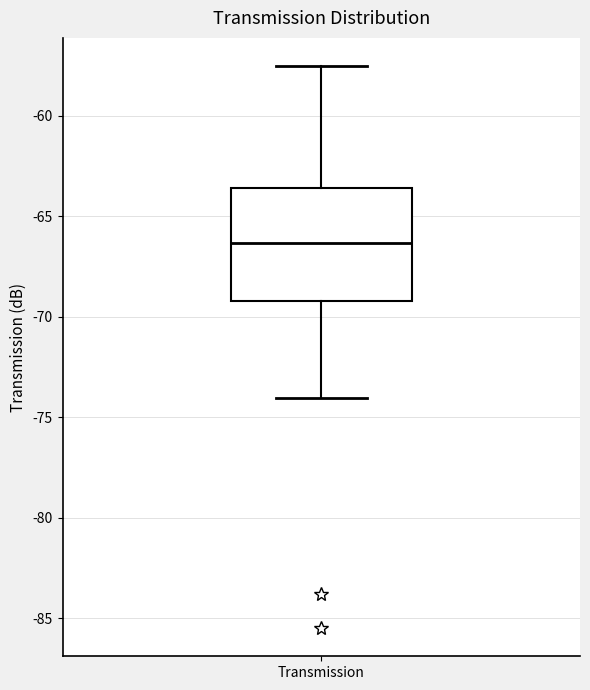

Read this box plot against the y-axis: the position of the median line, the range covered by the box, and the ends of both whiskers. The values are not printed on the chart, so give them approximately, as read against the axis.

median -66.5, box -69.0 to -63.5, whiskers -74.0 to -57.5